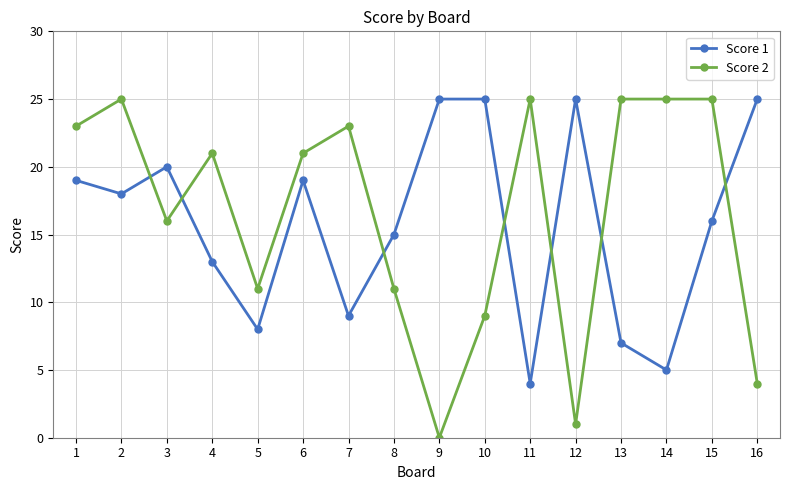

Which series has the largest total across all categories?

Score 2